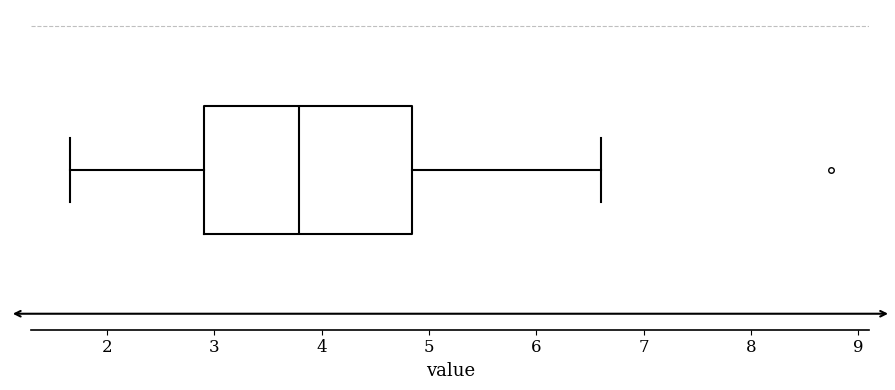

Transcribe this box plot: give where the median line is, the range the box spans, and where the two whiskers end, as read against the x-axis. The values are not printed on the chart, so give them approximately, as read against the axis.

median 3.8, box 2.9 to 4.8, whiskers 1.7 to 6.6